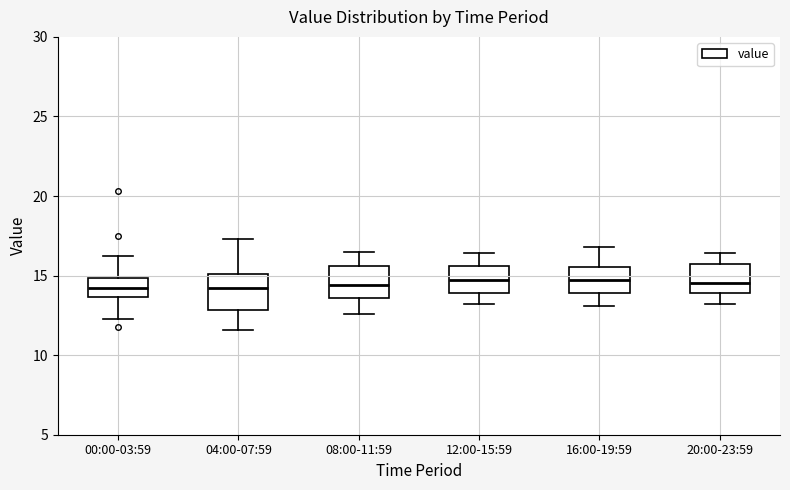

Where is the lower edge of the box for 08:00-11:59 on the y-axis? The values are not printed on the chart, so give them approximately, as read against the axis.

13.5